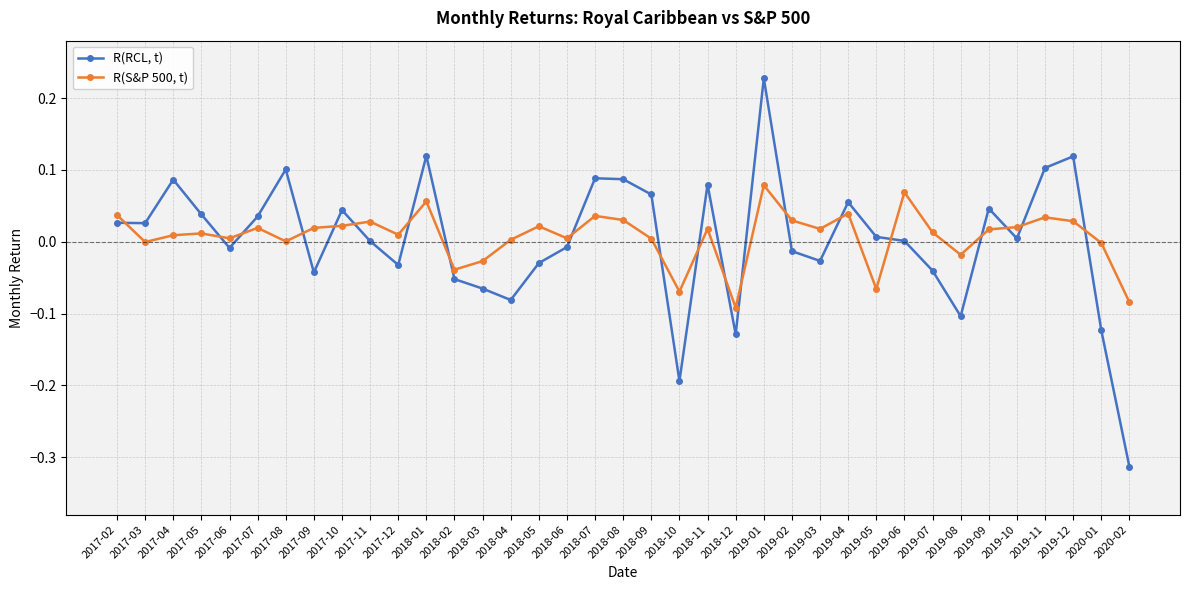

At which category is the sum across all series the highest?

2019-01